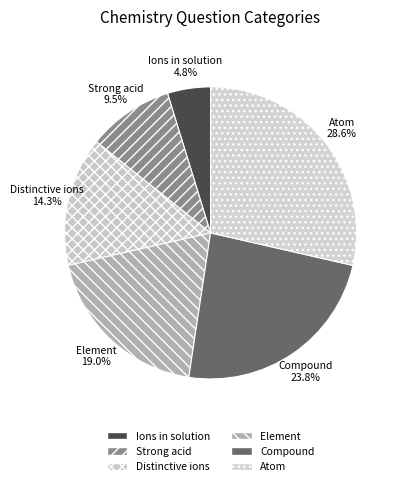

Which slice is the largest?

Atom